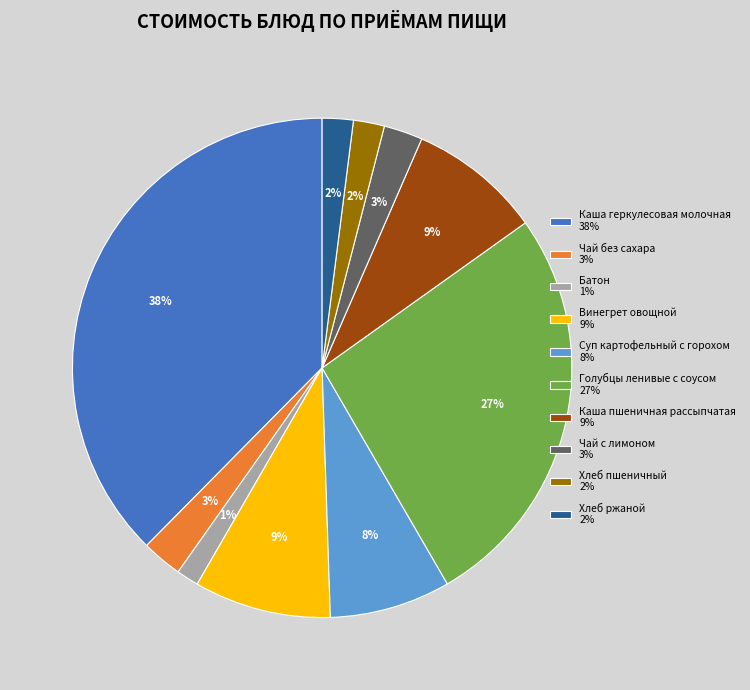

To the nearest percent, what portion does Чай с лимоном represent?

3%